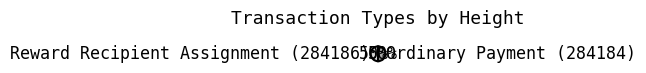

To the nearest percent, what is the combined percentage of Reward Recipient Assignment (284186) and Ordinary Payment (284184)?

100%